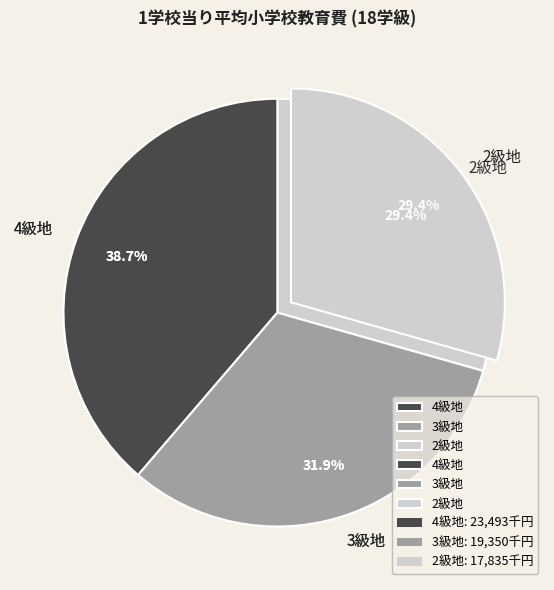

Is there a majority slice in this chart?

No